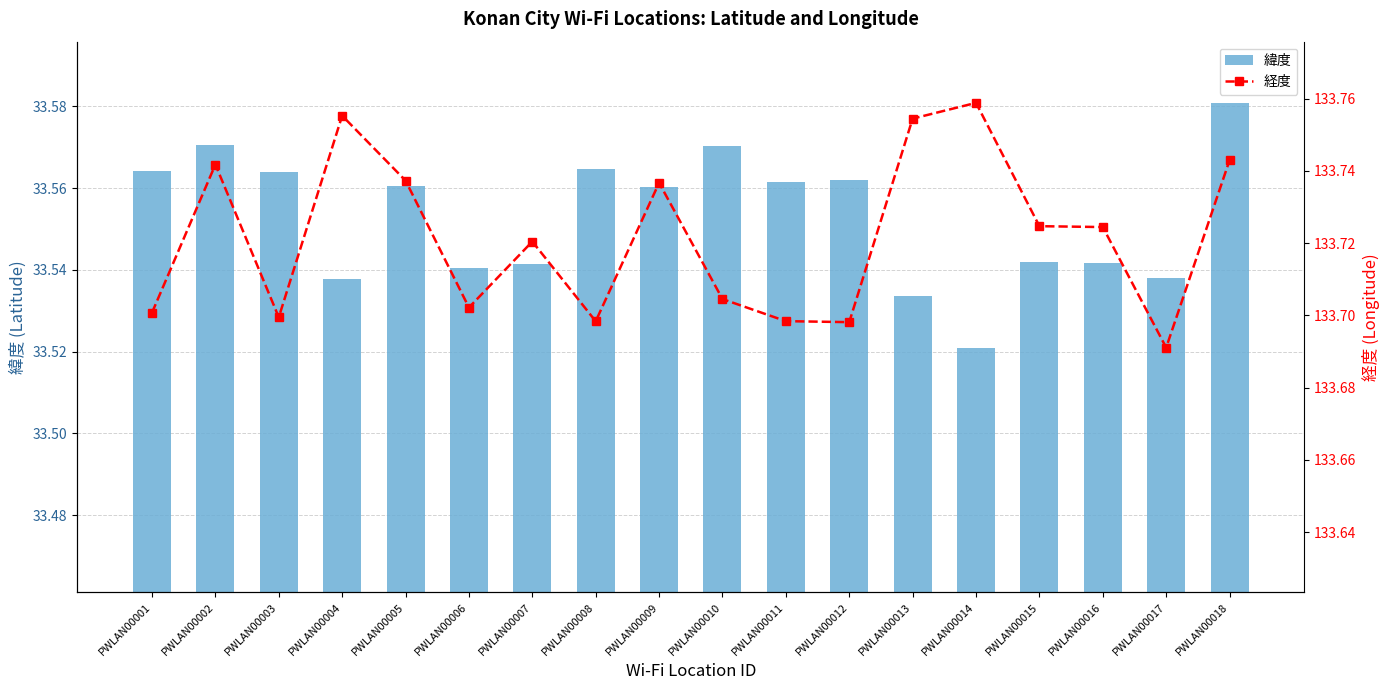

What is the value of the 経度 bar at the 14th from the left?

133.8